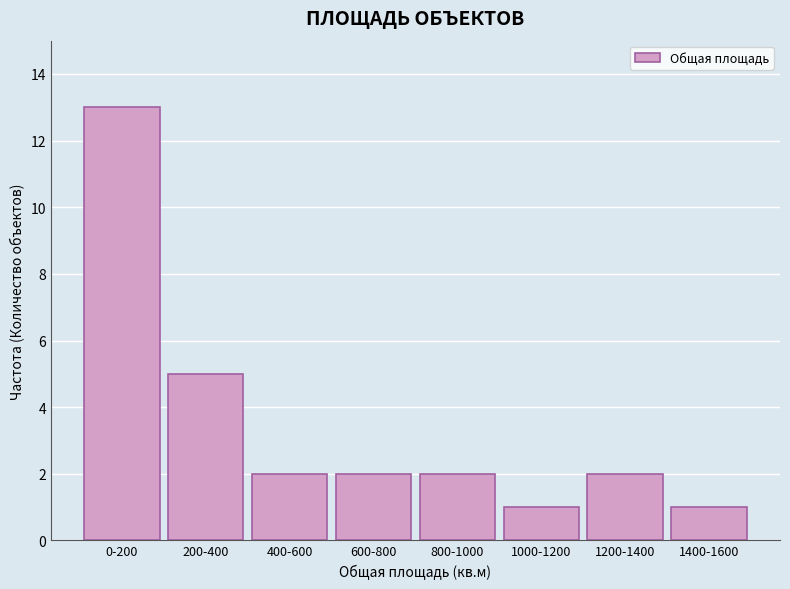

Reading right to left, list all the values displayed in this chart.

1	2	1	2	2	2	5	13